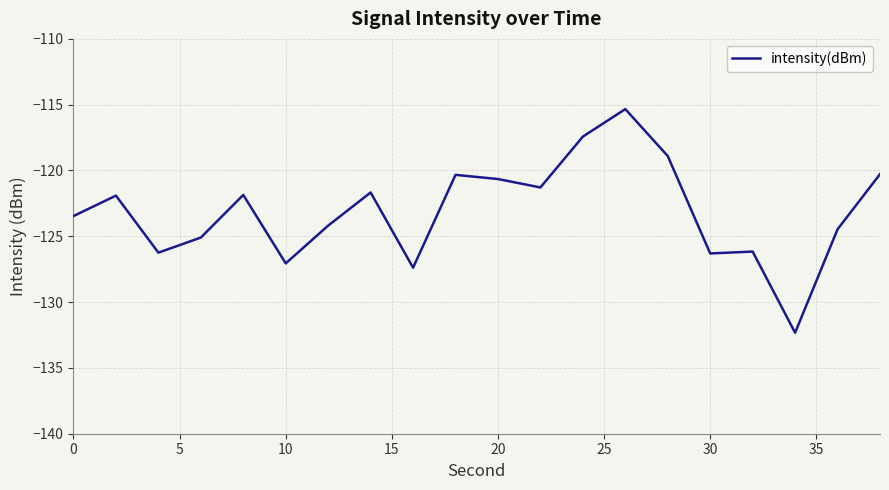

What is the difference between the second highest and second lowest values?

10.0